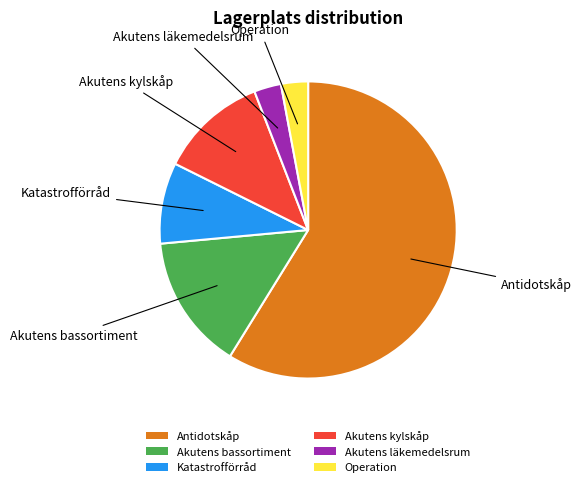

Which category has the biggest portion of the pie?

Antidotskåp